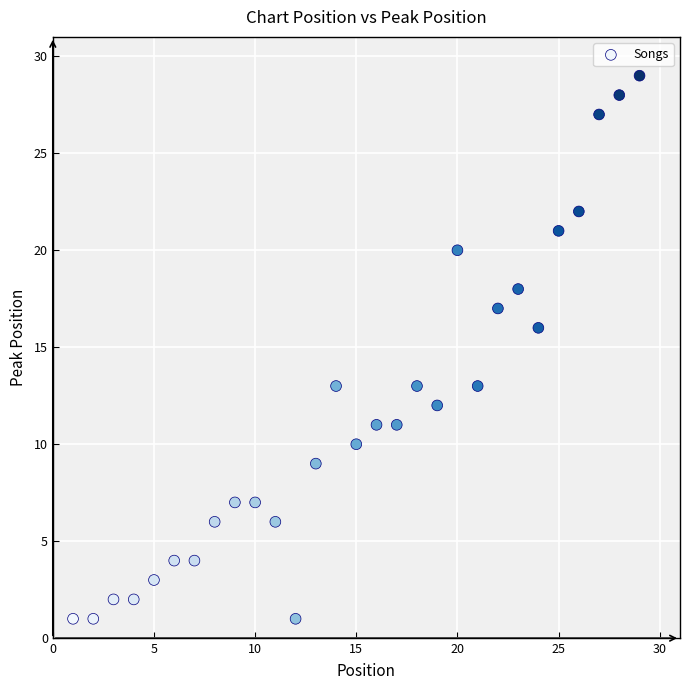

What Y value in the scatter plot is closest to 15?

16